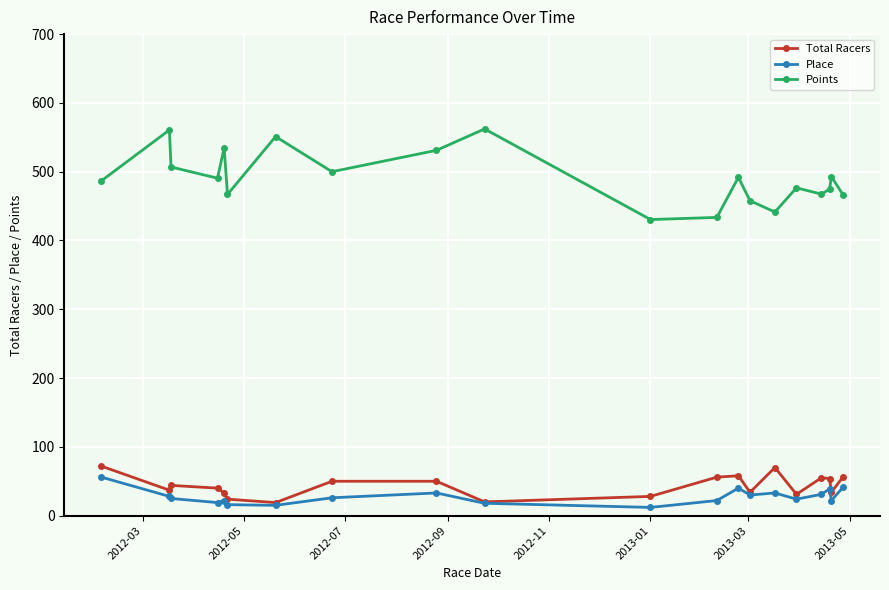

True or false: Points and Place intersect in this chart.

False